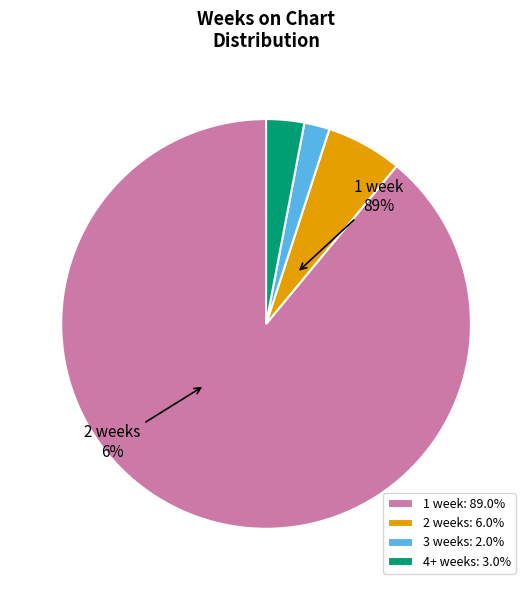

Which category accounts for the majority?

1 week